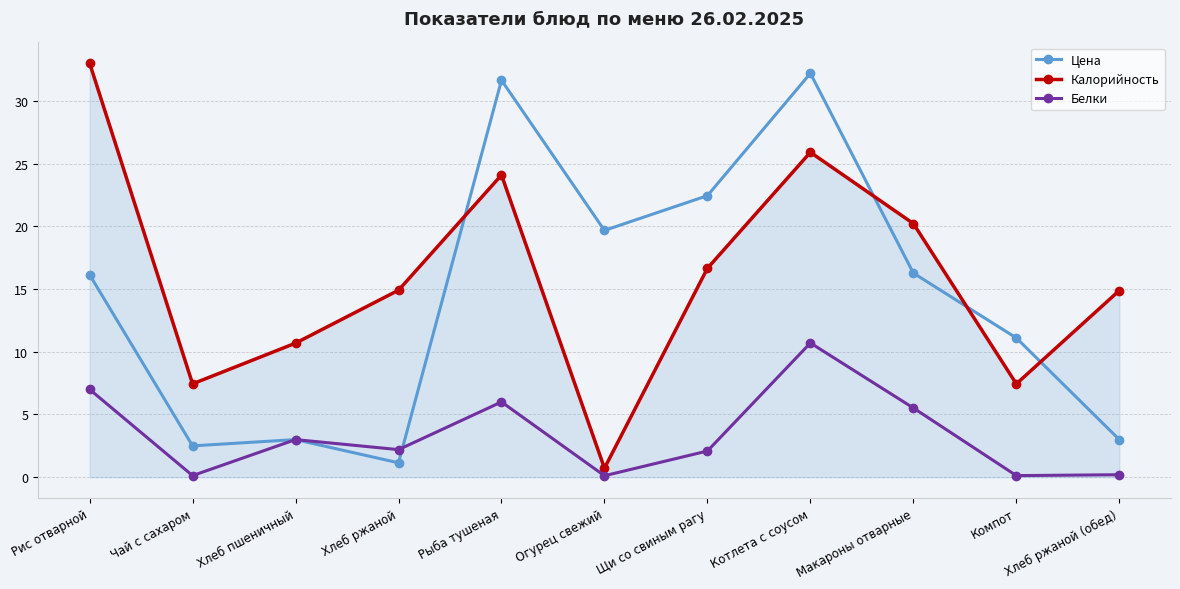

At Компот, list the series in order from largest to smallest.

Цена, Калорийность, Белки